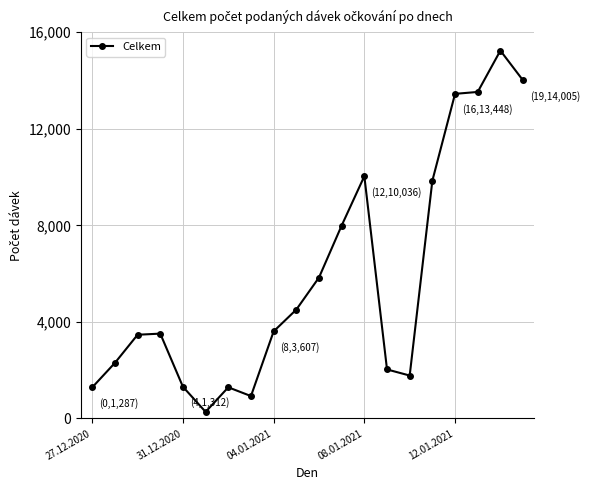

What is the maximum value shown in the chart?

15240